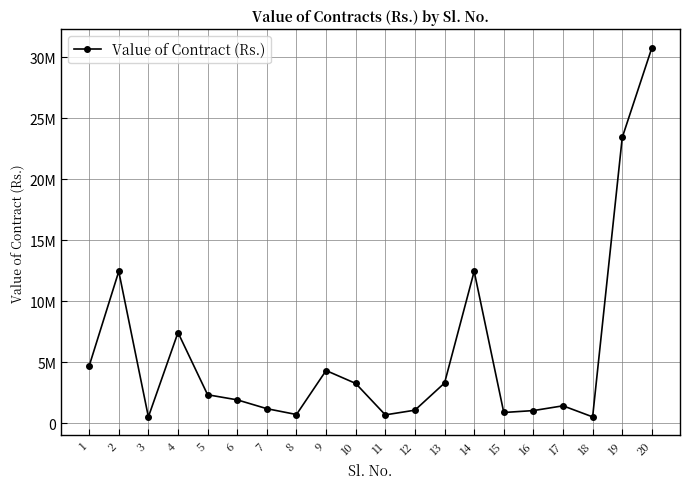

What is the maximum value shown in the chart?

30790260.0